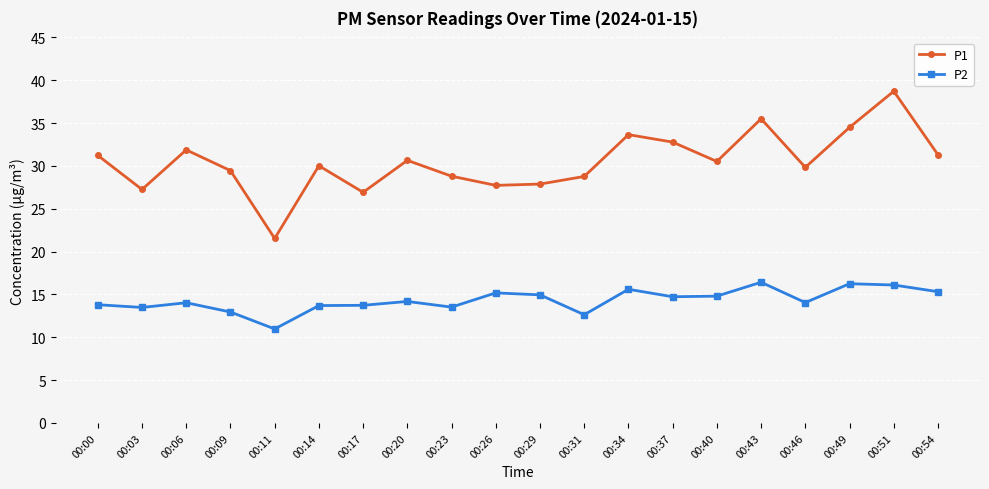

What is the lowest value of the P1 series?

21.5